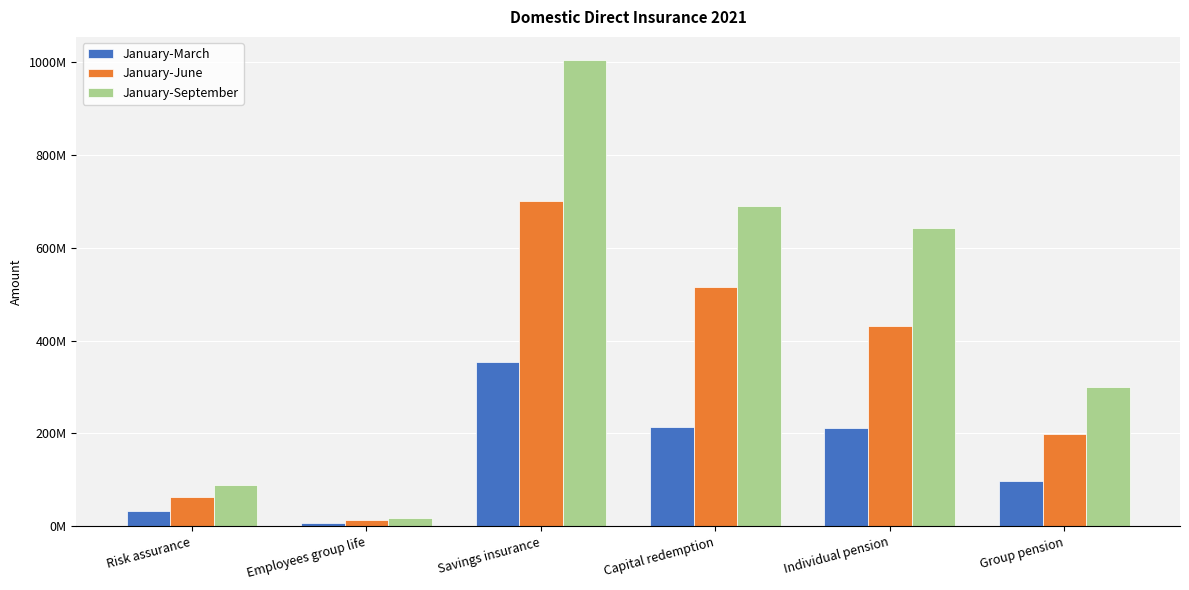

What is the sum of all January-March values?

916156211.8